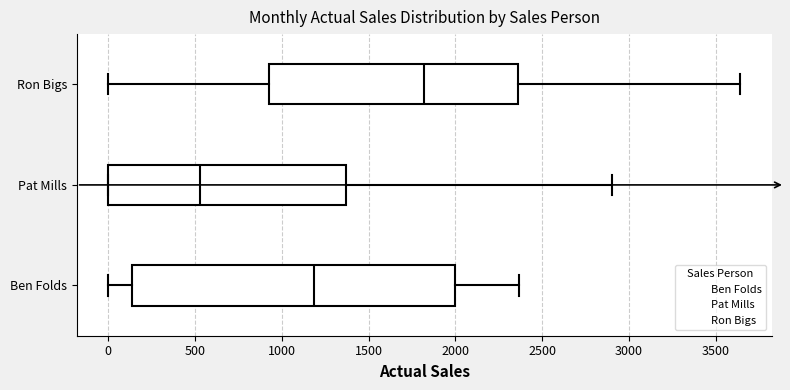

Reading bottom to top, read every box against the x-axis: the position of its median line, the range the box covers, and the ends of its whiskers. The values are not printed on the chart, so give them approximately, as read against the axis.

Ben Folds: median 1200, box 150 to 2000, whiskers 0 to 2350
Pat Mills: median 550, box 0 to 1350, whiskers 0 to 2900
Ron Bigs: median 1800, box 950 to 2350, whiskers 0 to 3650